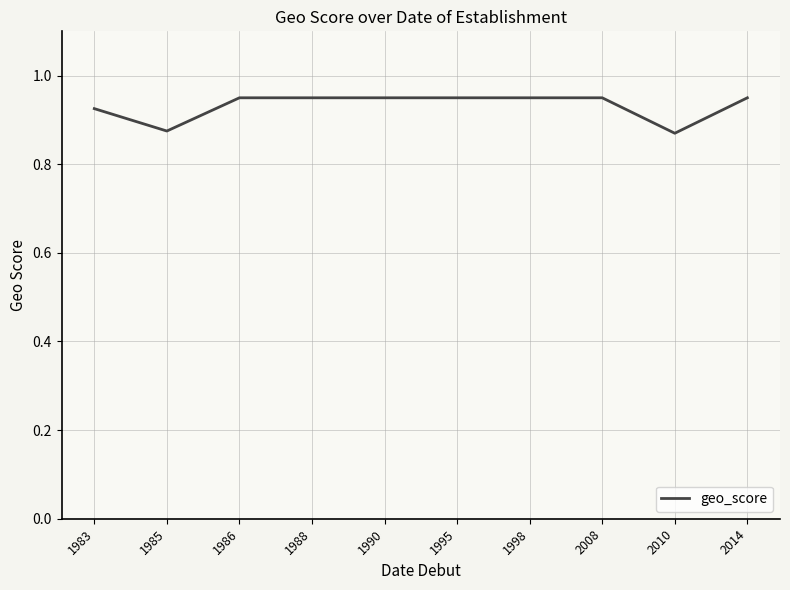

Between 1985 and 1988, which is larger?

1988